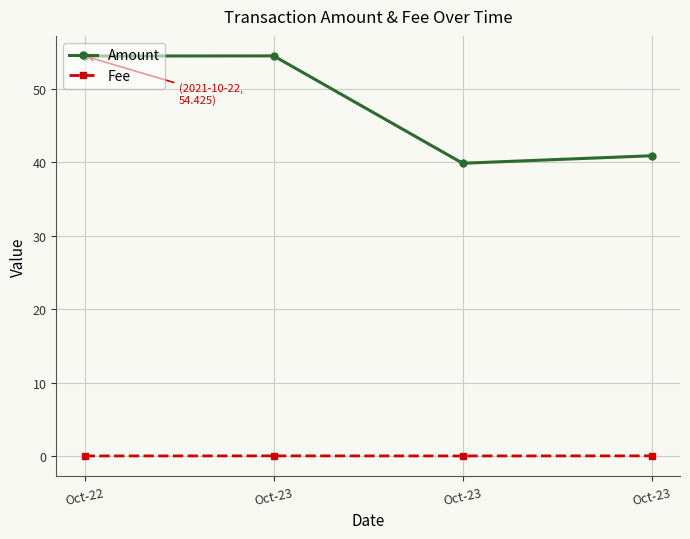

The Amount series shows 39.8 at Oct-23. True or false?

True